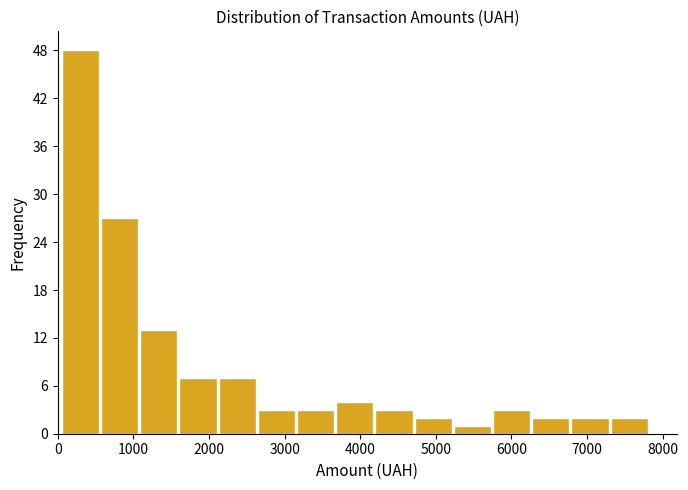

Which range on the x-axis has the tallest bar?

100 to 600